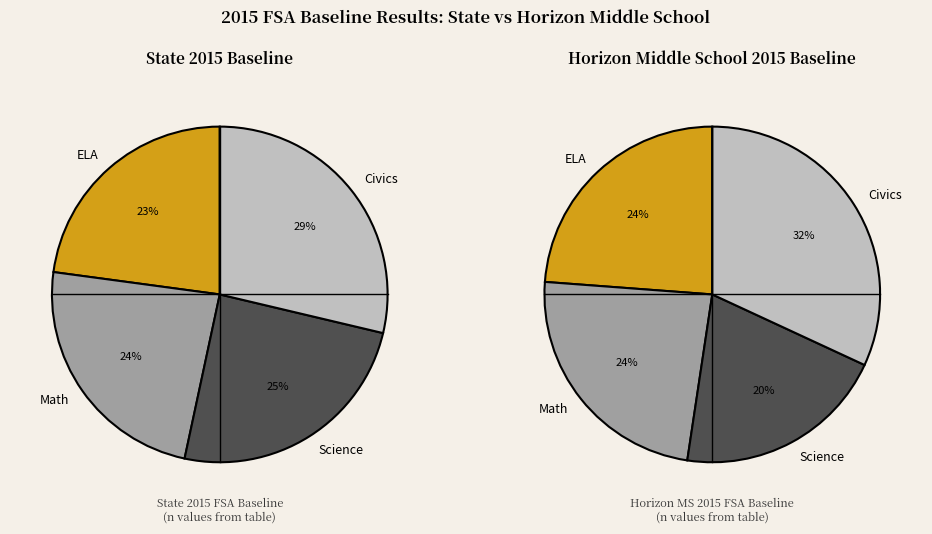

How many segments does this pie chart have?

4